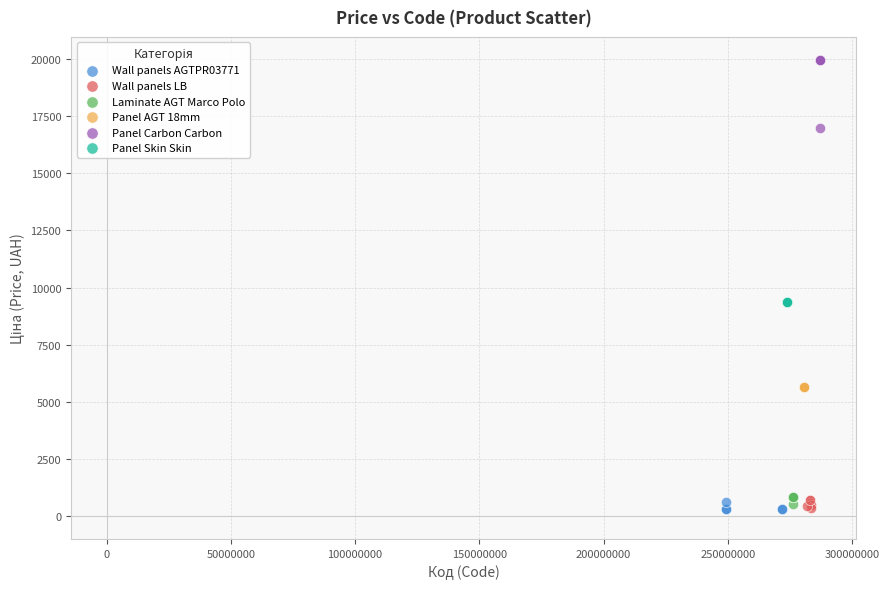

What are all the series names shown in the legend?

Wall panels AGTPR03771, Wall panels LB, Laminate AGT Marco Polo, Panel AGT 18mm, Panel Carbon Carbon, Panel Skin Skin